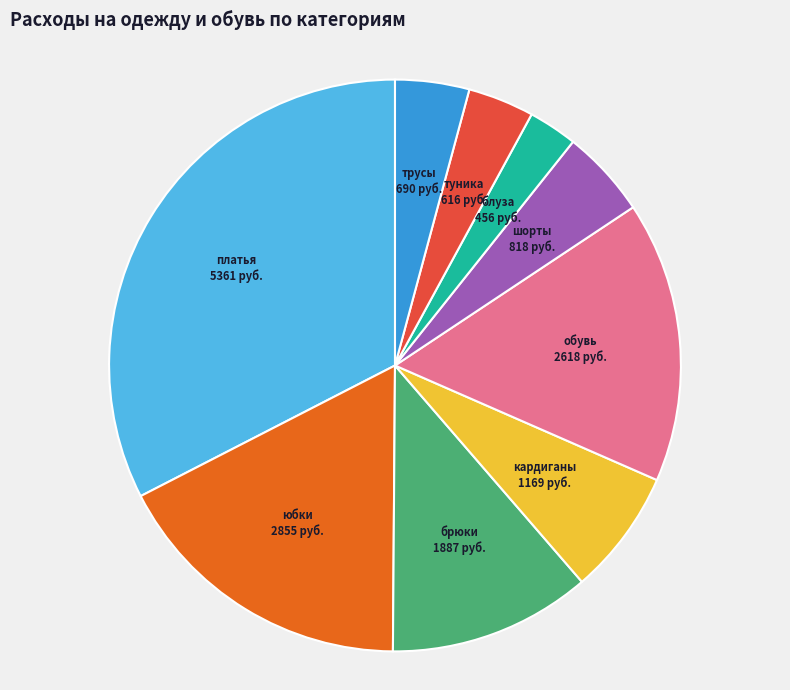

Does any single category account for the majority?

No